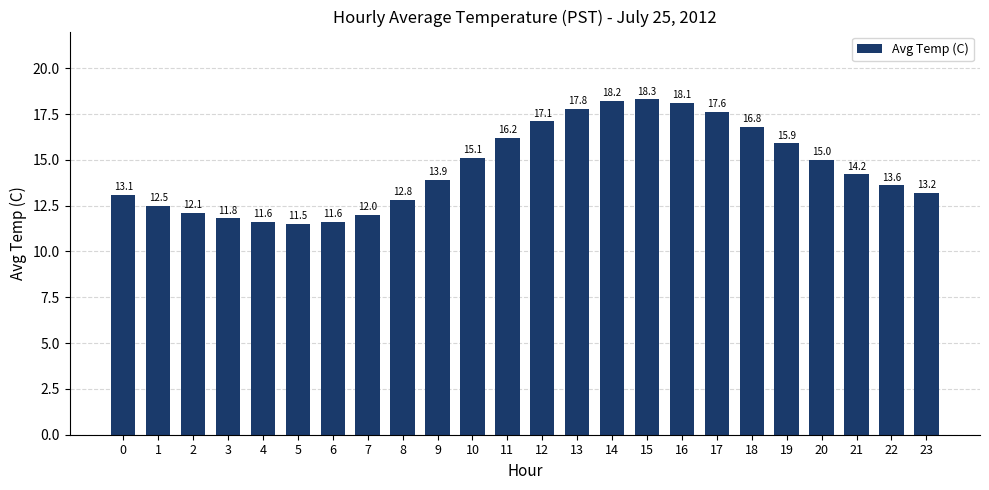

Where does the data first go above 14?

10